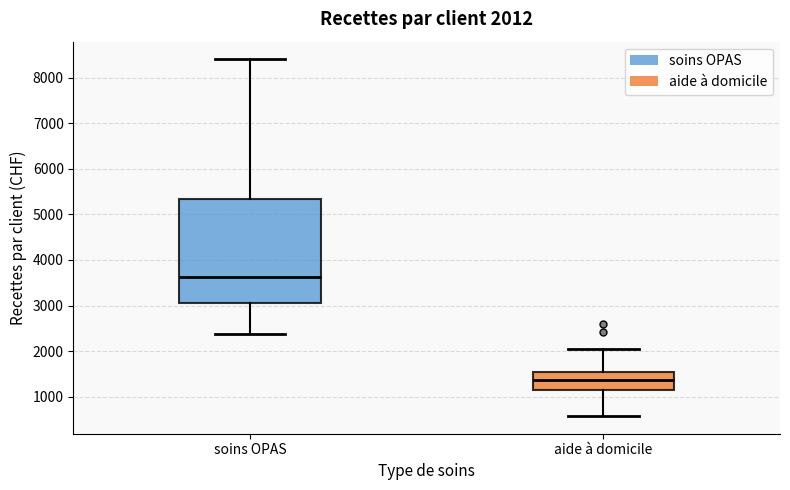

Which box has the highest median line?

soins OPAS